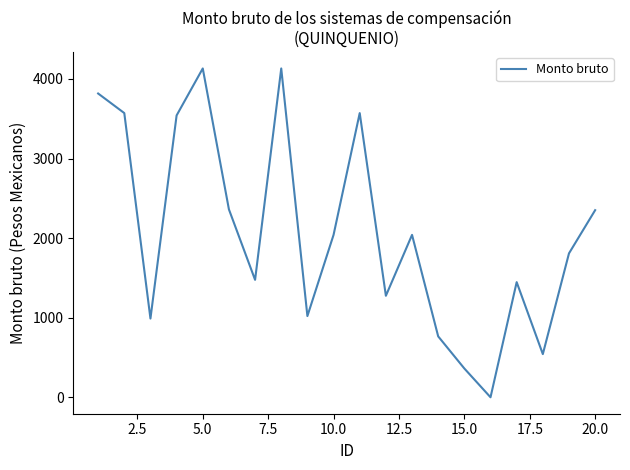

What is the maximum value shown in the chart?

4132.1